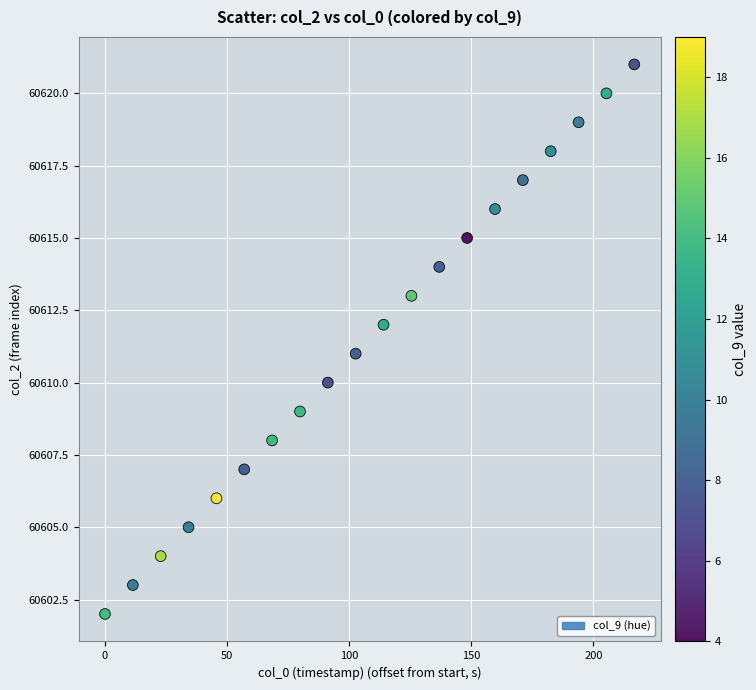

What is the range of Y values (max minus min)?

19